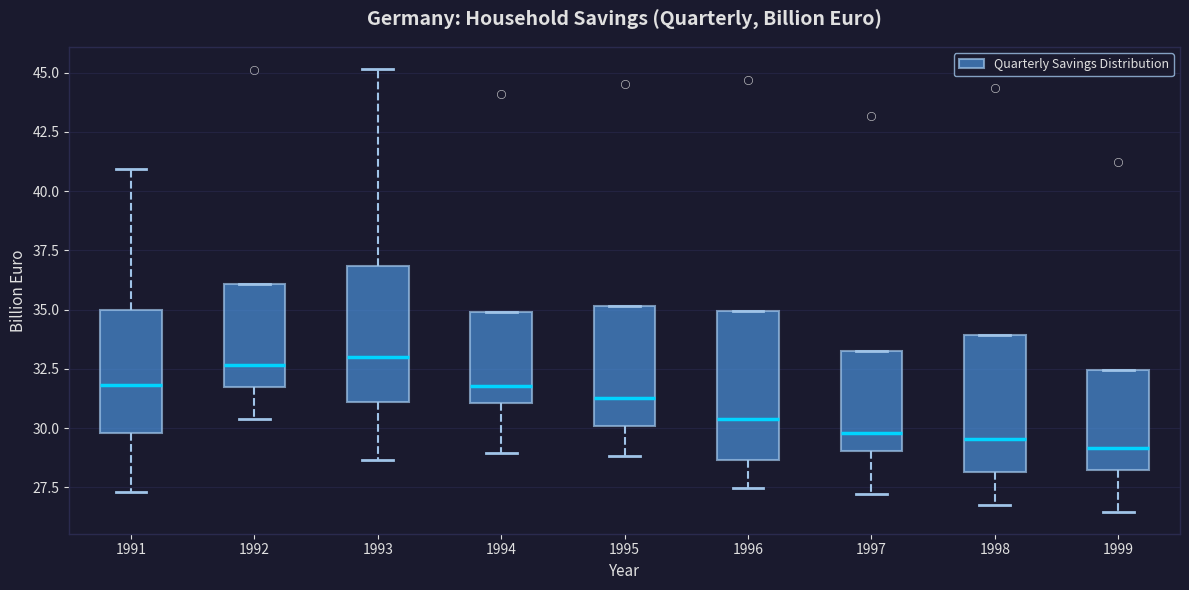

Reading left to right, transcribe this box plot: for each box, give where its median line is, the range the box spans, and where its two whiskers end, as read against the y-axis. The values are not printed on the chart, so give them approximately, as read against the axis.

1991: median 32.0, box 30.0 to 35.0, whiskers 27.5 to 41.0
1992: median 32.5, box 32.0 to 36.0, whiskers 30.5 to 36.0
1993: median 33.0, box 31.0 to 37.0, whiskers 28.5 to 45.0
1994: median 32.0, box 31.0 to 35.0, whiskers 29.0 to 35.0
1995: median 31.5, box 30.0 to 35.0, whiskers 29.0 to 35.0
1996: median 30.5, box 28.5 to 35.0, whiskers 27.5 to 35.0
1997: median 30.0, box 29.0 to 33.5, whiskers 27.0 to 33.5
1998: median 29.5, box 28.0 to 34.0, whiskers 27.0 to 34.0
1999: median 29.0, box 28.0 to 32.5, whiskers 26.5 to 32.5